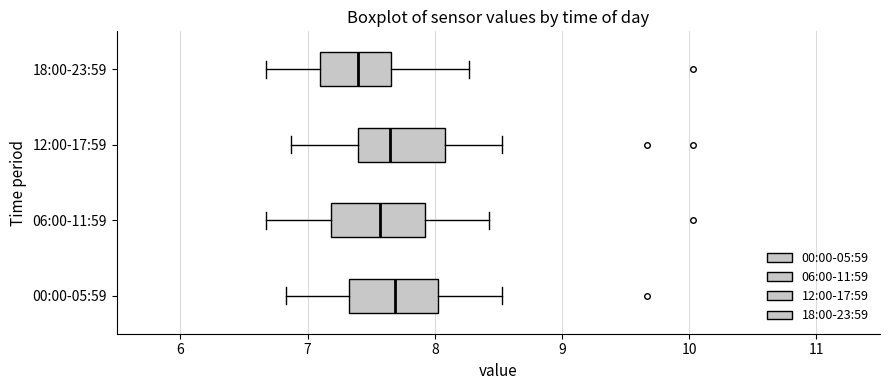

Reading bottom to top, read every box against the x-axis: the position of its median line, the range the box covers, and the ends of its whiskers. The values are not printed on the chart, so give them approximately, as read against the axis.

00:00-05:59: median 7.7, box 7.3 to 8.0, whiskers 6.8 to 8.5
06:00-11:59: median 7.6, box 7.2 to 7.9, whiskers 6.7 to 8.4
12:00-17:59: median 7.7, box 7.4 to 8.1, whiskers 6.9 to 8.5
18:00-23:59: median 7.4, box 7.1 to 7.7, whiskers 6.7 to 8.3